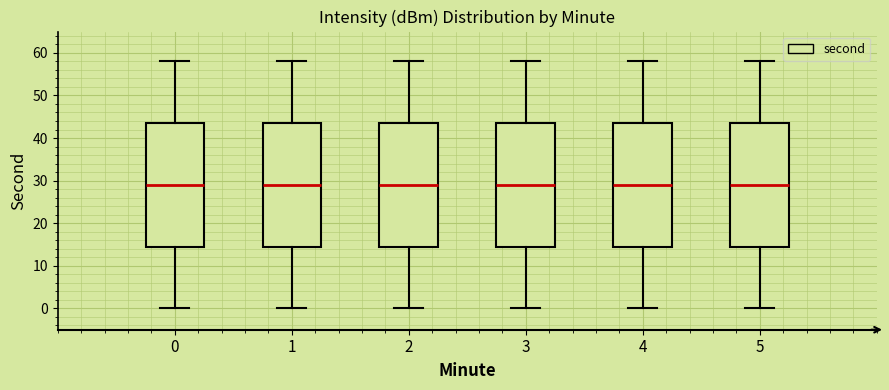

Reading left to right, transcribe this box plot: for each box, give where its median line is, the range the box spans, and where its two whiskers end, as read against the y-axis. The values are not printed on the chart, so give them approximately, as read against the axis.

0: median 29, box 15 to 44, whiskers 0 to 58
1: median 29, box 15 to 44, whiskers 0 to 58
2: median 29, box 15 to 44, whiskers 0 to 58
3: median 29, box 15 to 44, whiskers 0 to 58
4: median 29, box 15 to 44, whiskers 0 to 58
5: median 29, box 15 to 44, whiskers 0 to 58